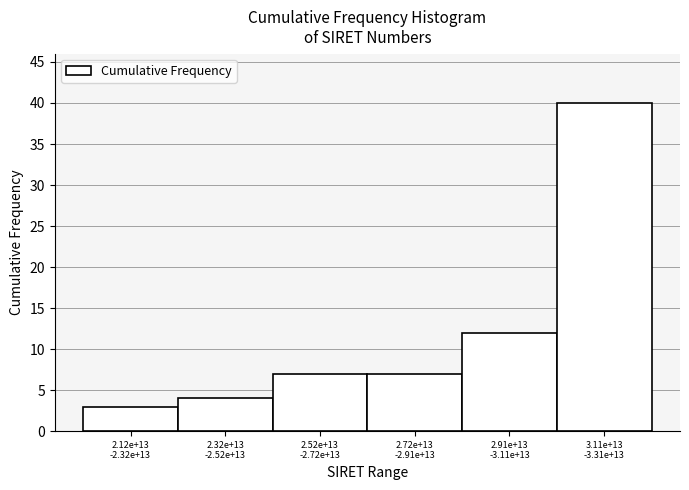

Reading left to right, list all the values displayed in this chart.

3	4	7	7	12	40